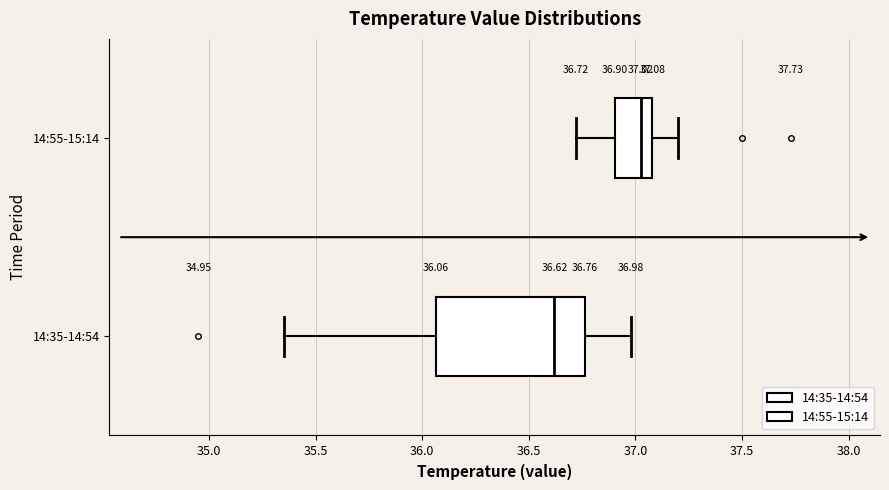

Which box's median line is the furthest to the right?

14:55-15:14